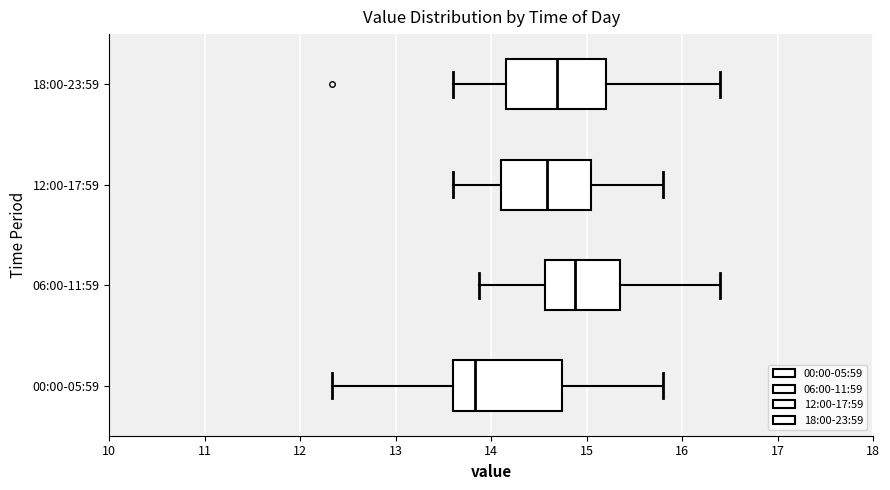

Which box has the furthest to the left median line?

00:00-05:59